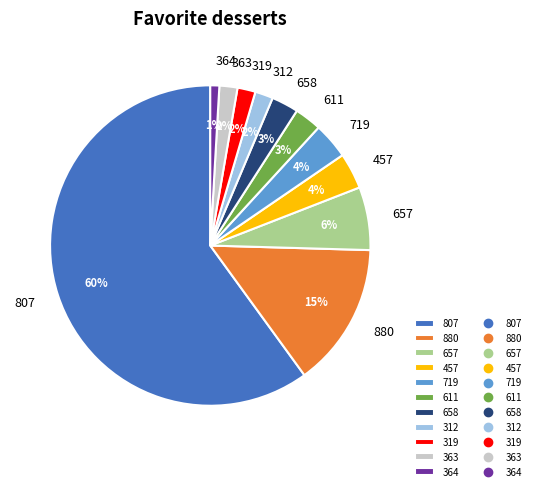

To the nearest percent, what percentage of the pie is 658?

3%